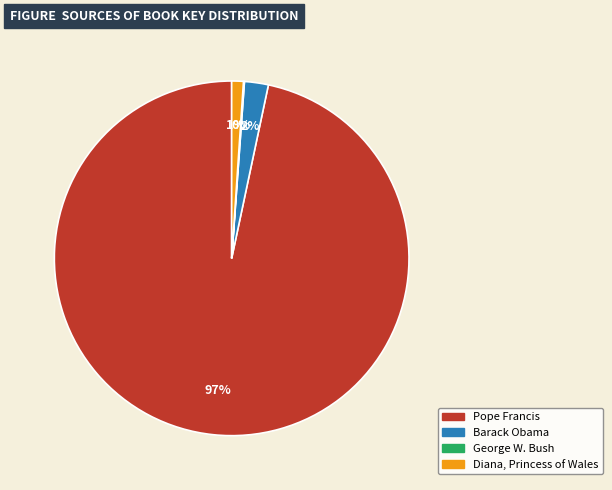

Is there any slice that represents more than half of the pie?

Yes